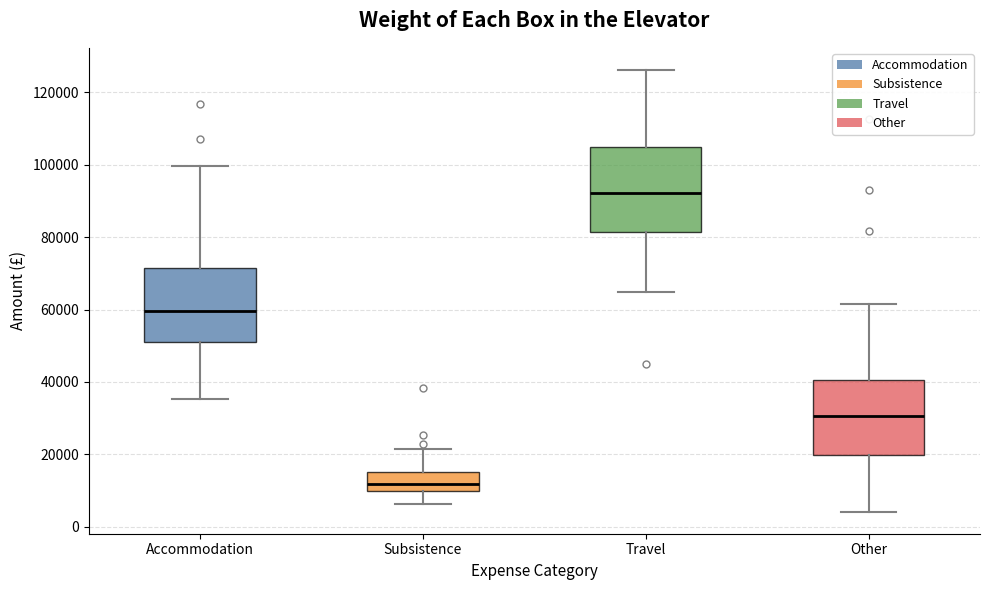

Reading left to right, transcribe this box plot: for each box, give where its median line is, the range the box spans, and where its two whiskers end, as read against the y-axis. The values are not printed on the chart, so give them approximately, as read against the axis.

Accommodation: median 60000, box 52000 to 72000, whiskers 36000 to 100000
Subsistence: median 12000, box 10000 to 16000, whiskers 6000 to 22000
Travel: median 92000, box 82000 to 104000, whiskers 64000 to 126000
Other: median 30000, box 20000 to 40000, whiskers 4000 to 62000